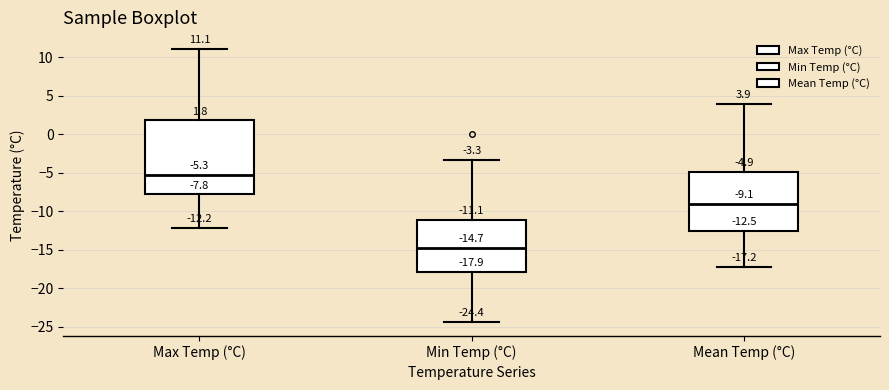

Comparing the boxes themselves (not the whiskers), which one is the tallest?

Max Temp (°C)